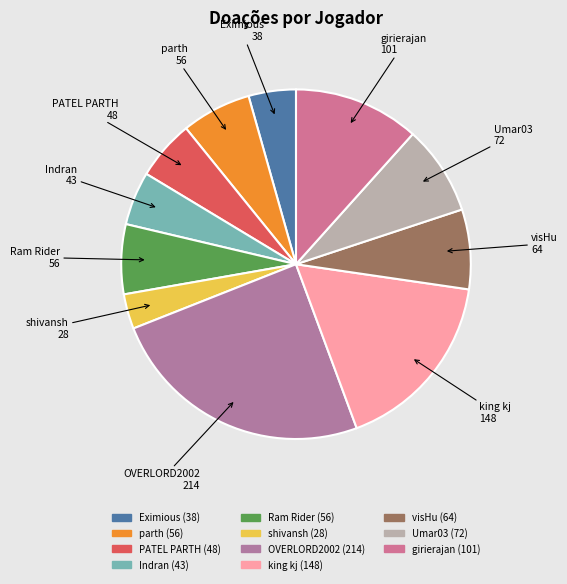

Which category has the smallest portion of the pie?

shivansh